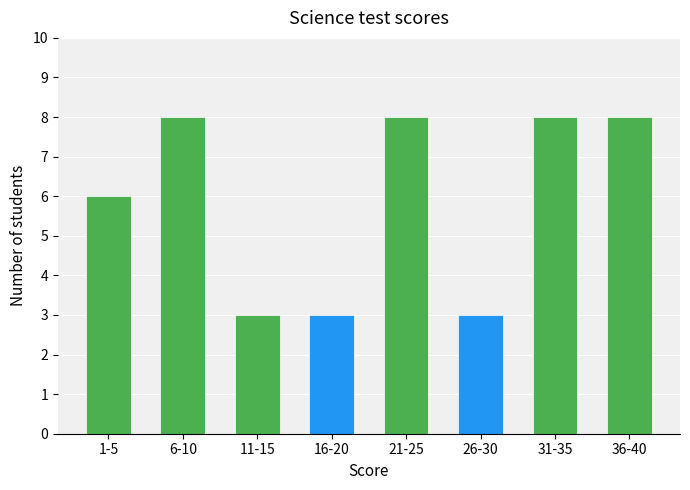

Reading right to left, list all the values displayed in this chart.

8	8	3	8	3	3	8	6